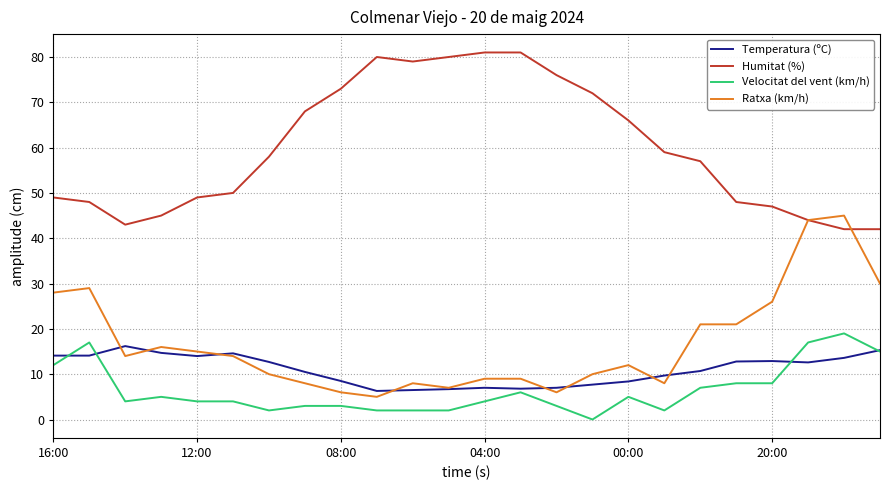

How many lines are shown in the chart?

4